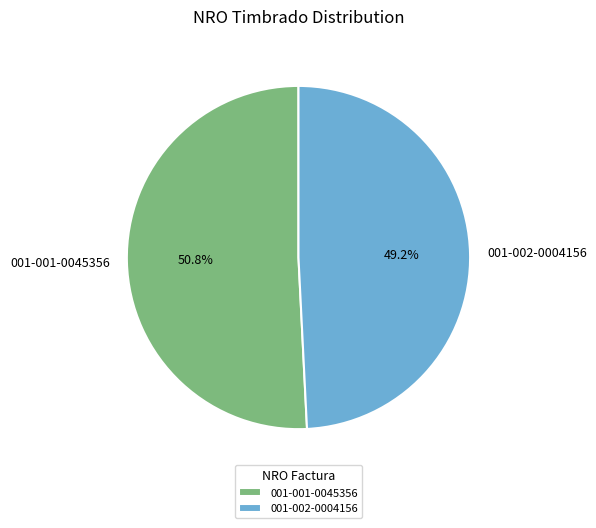

Is it true that 001-002-0004156 is 49% of the pie?

True